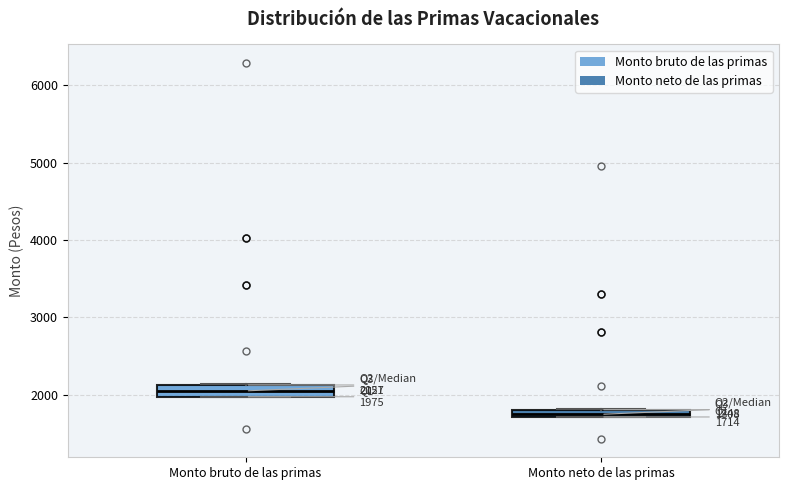

Which box has the lowest median line?

Monto neto de las primas